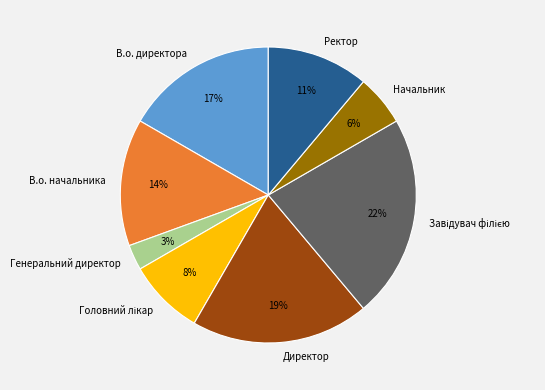

True or false: Директор accounts for 9% of the total.

False